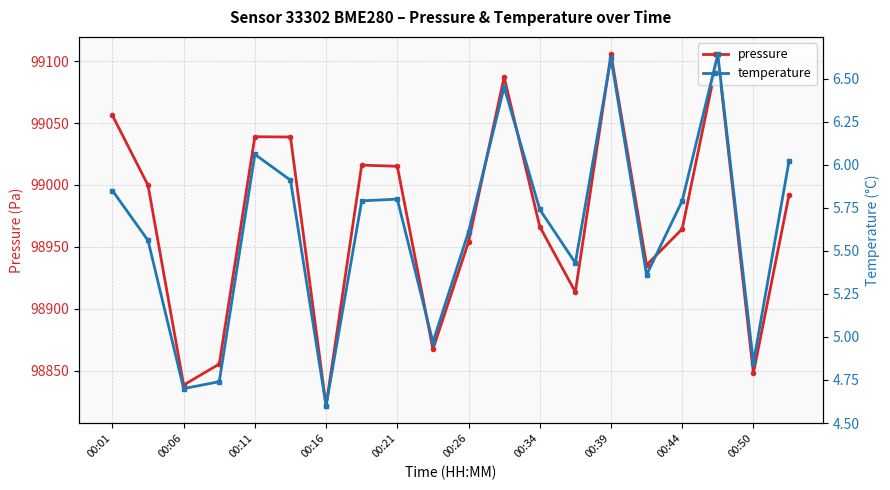

What value does the pressure series have at 00:34?

98966.3